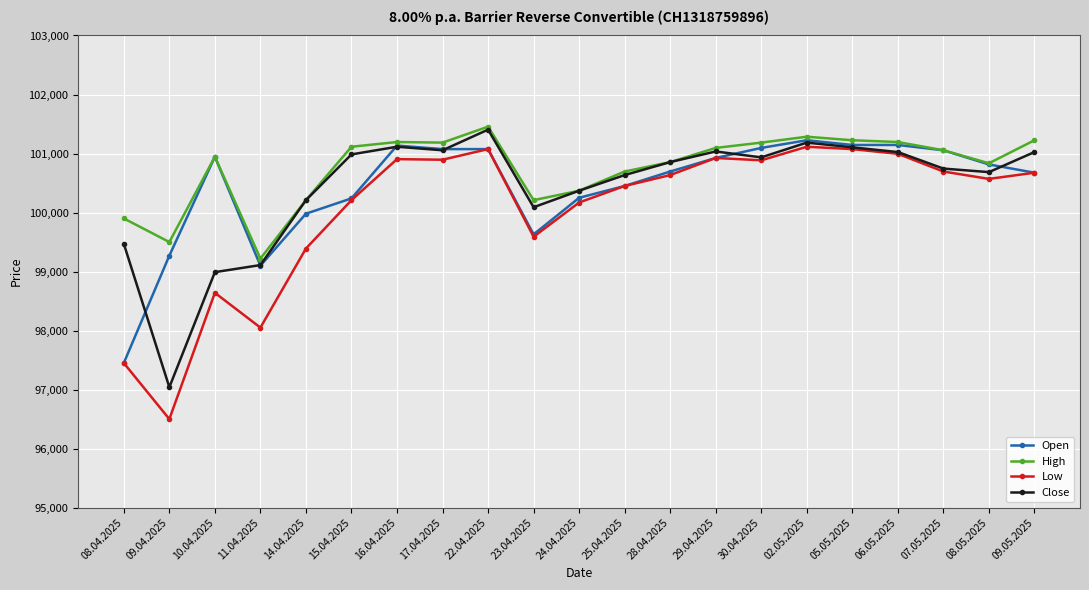

True or false: Low has a value of 100450 at 25.04.2025.

True